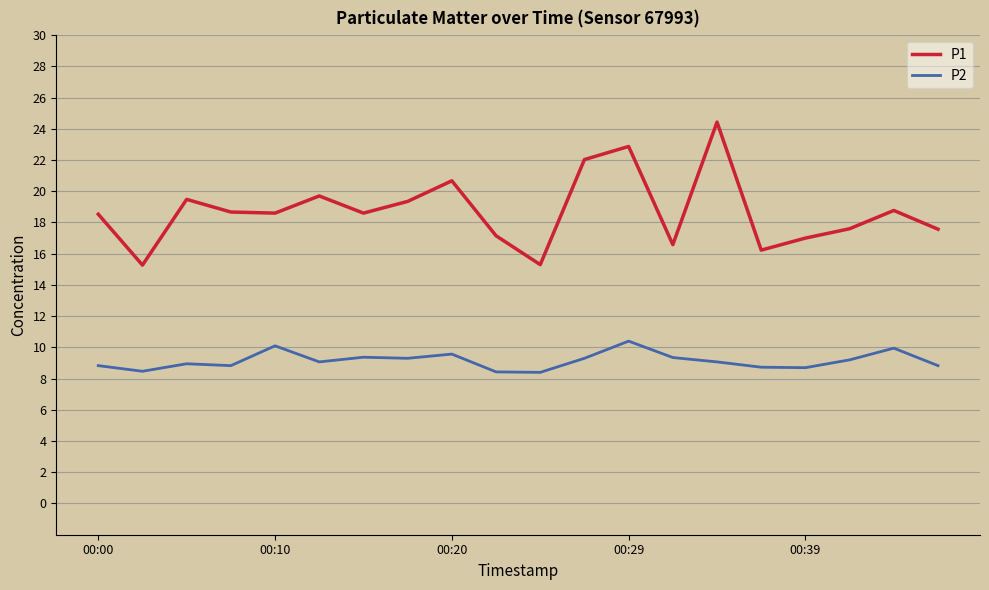

What is the difference between the maximum and minimum values in the P2 series?

2.0